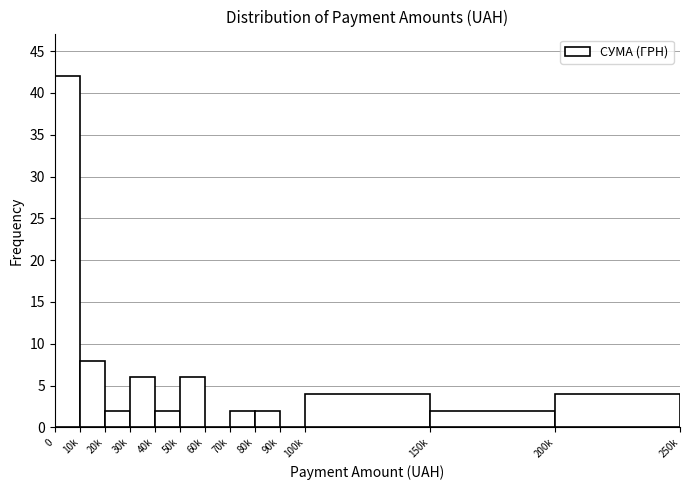

Reading left to right, transcribe all the data shown in this chart.

0=42	10k=8	20k=2	30k=6	40k=2	50k=6	60k=0	70k=2	80k=2	90k=0	100k=4	150k=2	200k=4